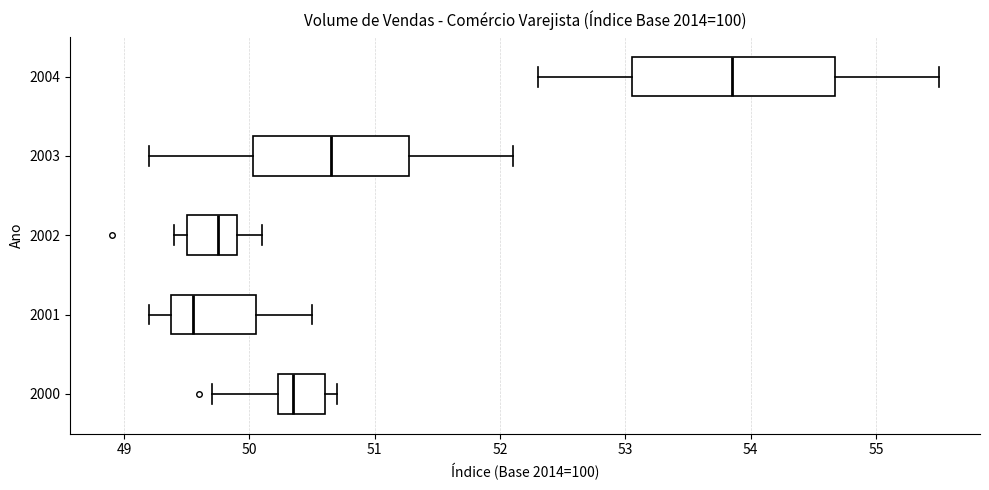

Reading bottom to top, transcribe this box plot: for each box, give where its median line is, the range the box spans, and where its two whiskers end, as read against the x-axis. The values are not printed on the chart, so give them approximately, as read against the axis.

2000: median 50.4, box 50.2 to 50.6, whiskers 49.7 to 50.7
2001: median 49.6, box 49.4 to 50.1, whiskers 49.2 to 50.5
2002: median 49.8, box 49.5 to 49.9, whiskers 49.4 to 50.1
2003: median 50.7, box 50.0 to 51.3, whiskers 49.2 to 52.1
2004: median 53.9, box 53.1 to 54.7, whiskers 52.3 to 55.5